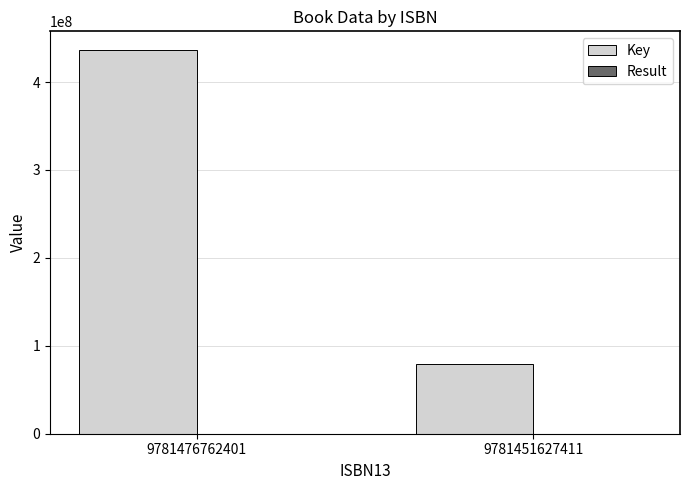

Is it true that Key equals 40895397 at 9781451627411?

False